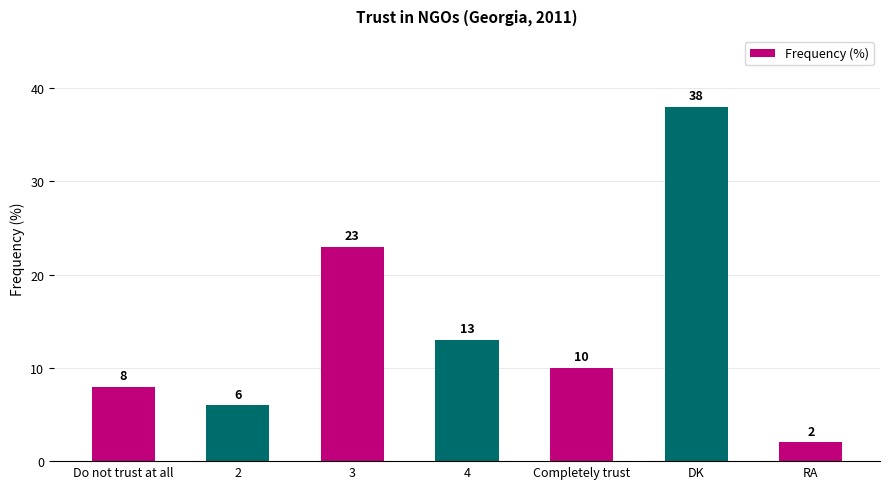

Rank the categories by value from highest to lowest.

DK, 3, 4, Completely trust, Do not trust at all, 2, RA